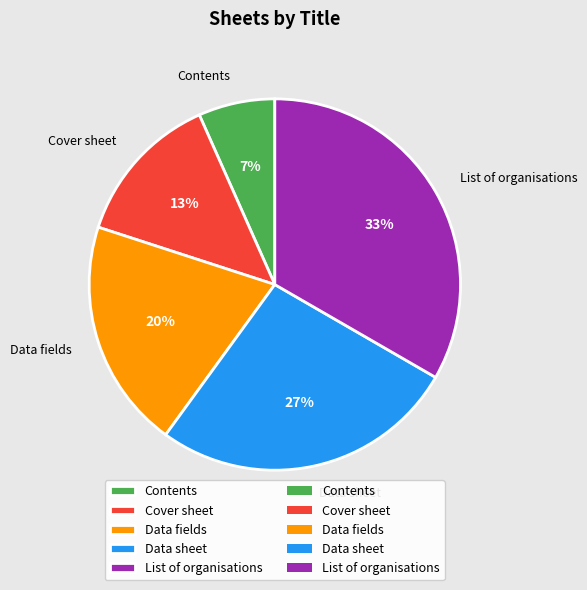

What is the largest slice in the pie chart?

List of organisations